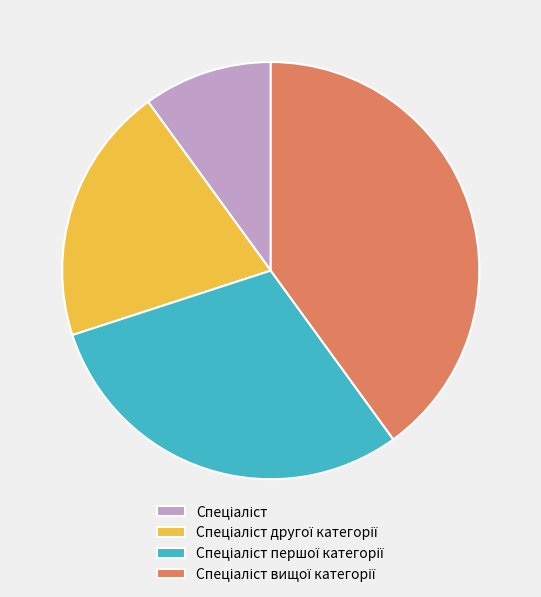

Is there any slice that represents more than half of the pie?

No